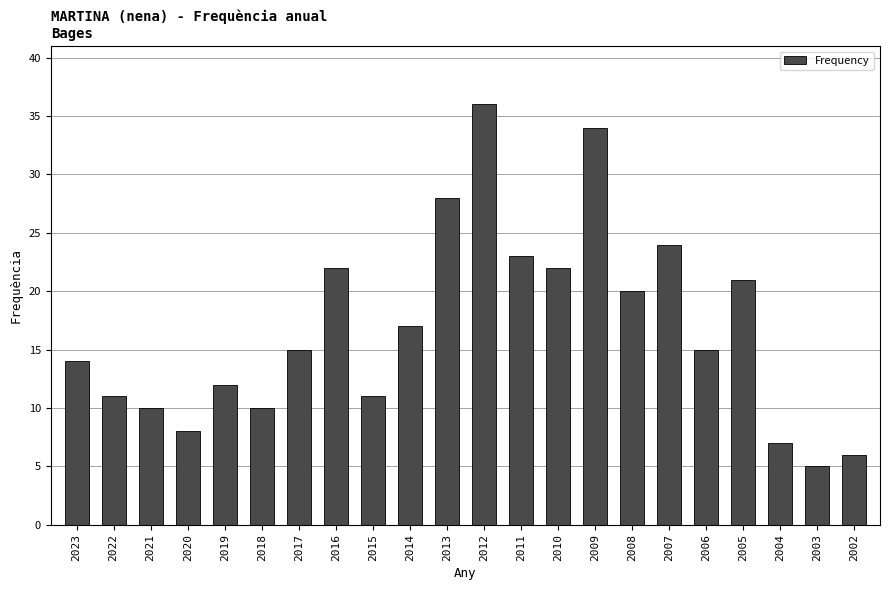

How many categories are shown in the chart?

22